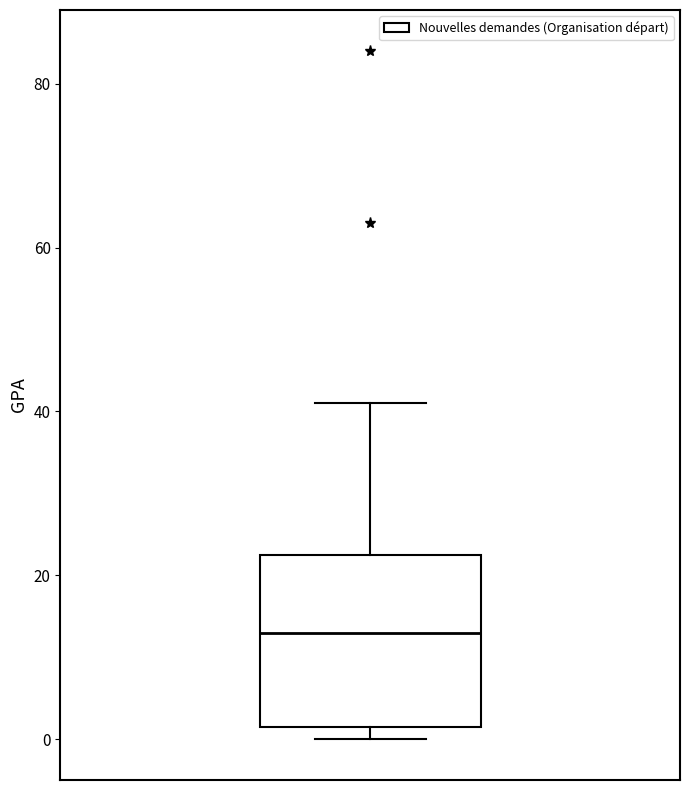

Where does the median line of the box sit on the y-axis? The values are not printed on the chart, so give them approximately, as read against the axis.

14